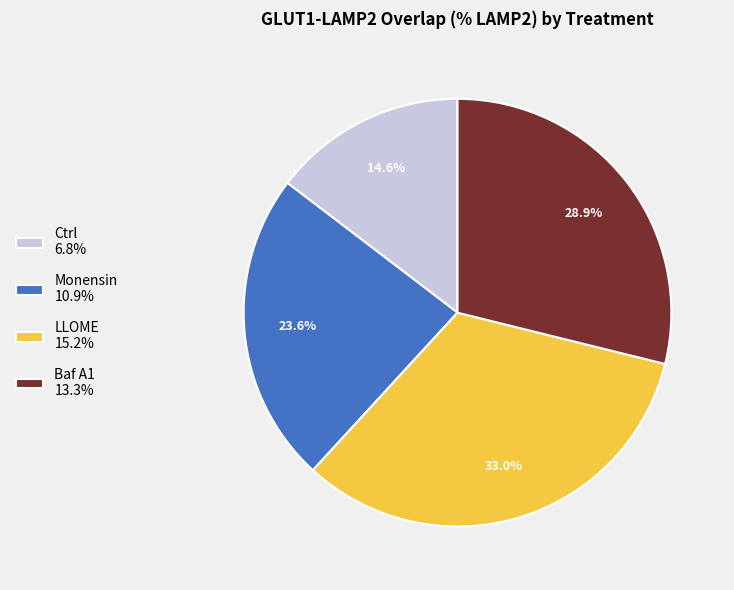

Is there any slice that represents more than half of the pie?

No